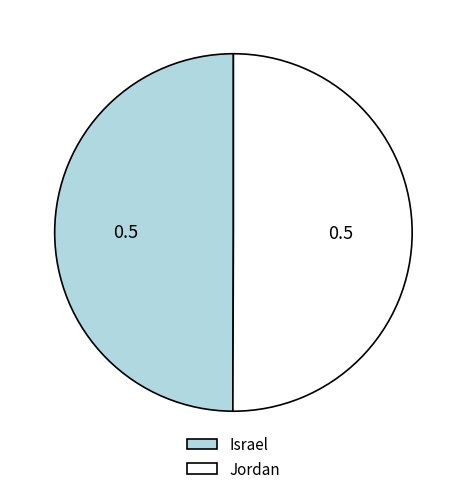

How many segments does this pie chart have?

2